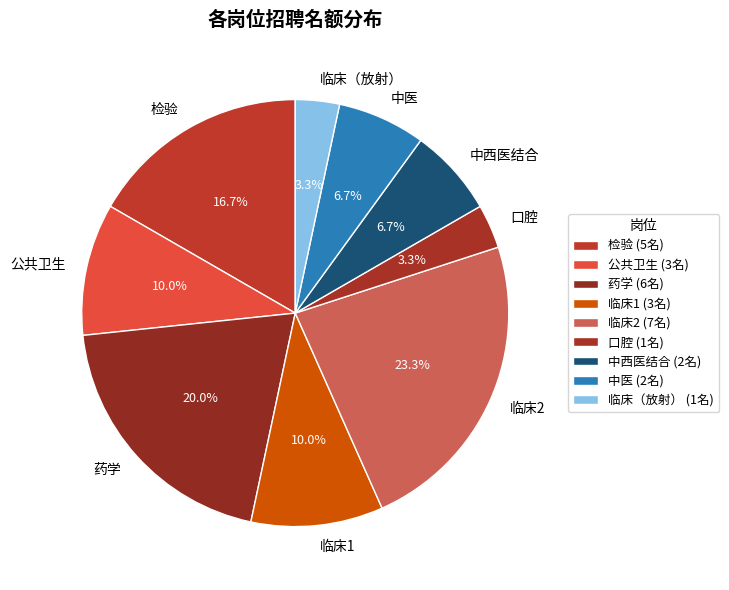

What percentage is the 药学 slice, to the nearest percent?

20%